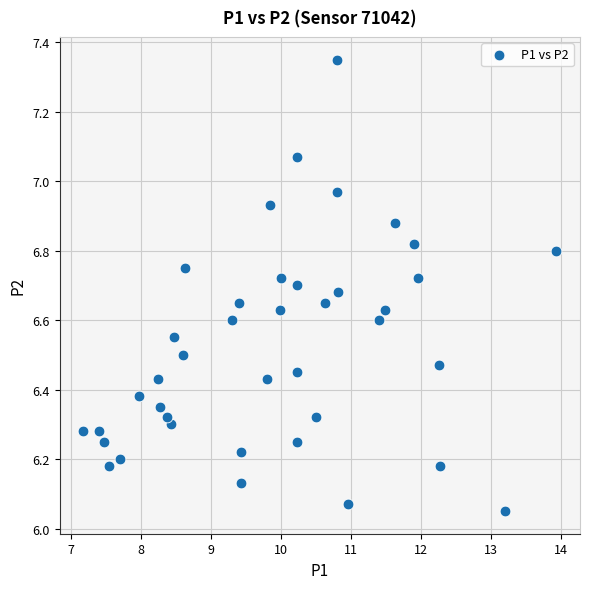

What is the range of Y values (max minus min)?

1.3